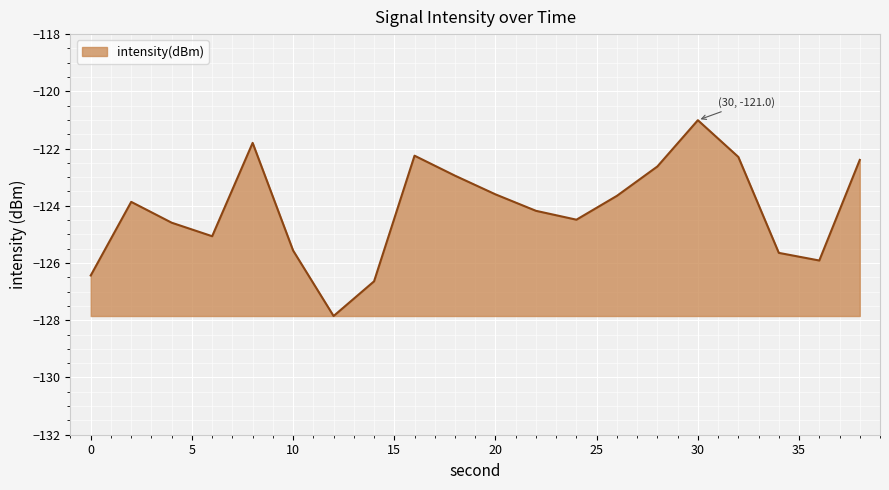

What is the smallest value displayed?

-127.9